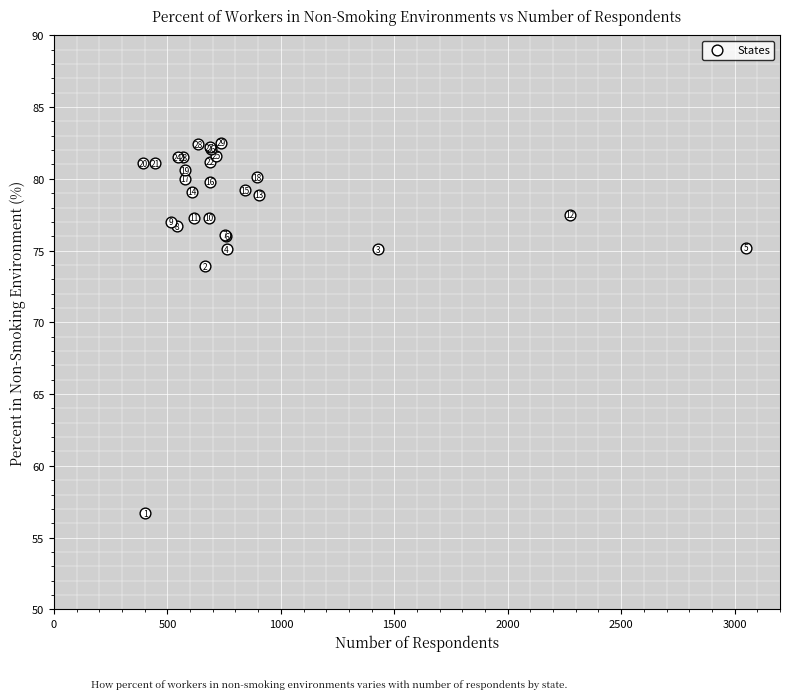

What Y value in the scatter plot is closest to 69?

73.9